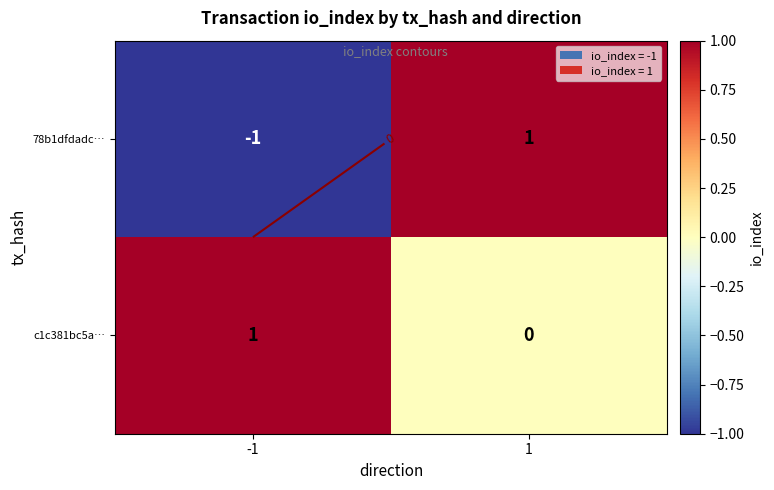

How many values in c1c381bc5a… are above zero?

1